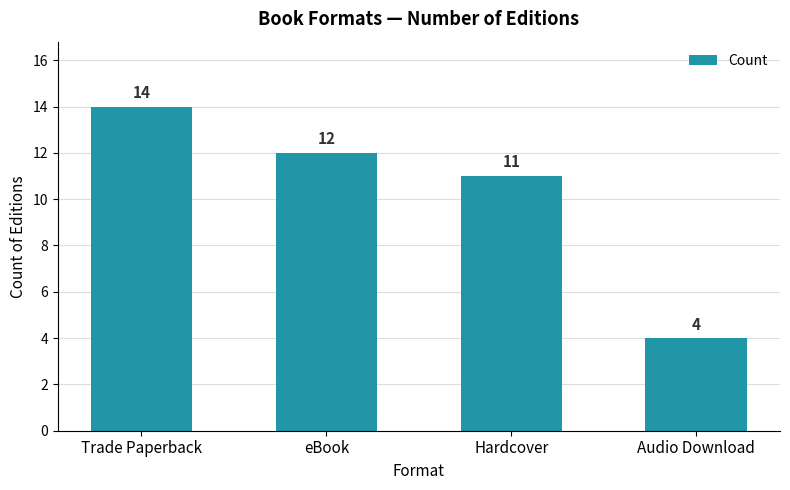

Which category has the highest value across all series?

Trade Paperback